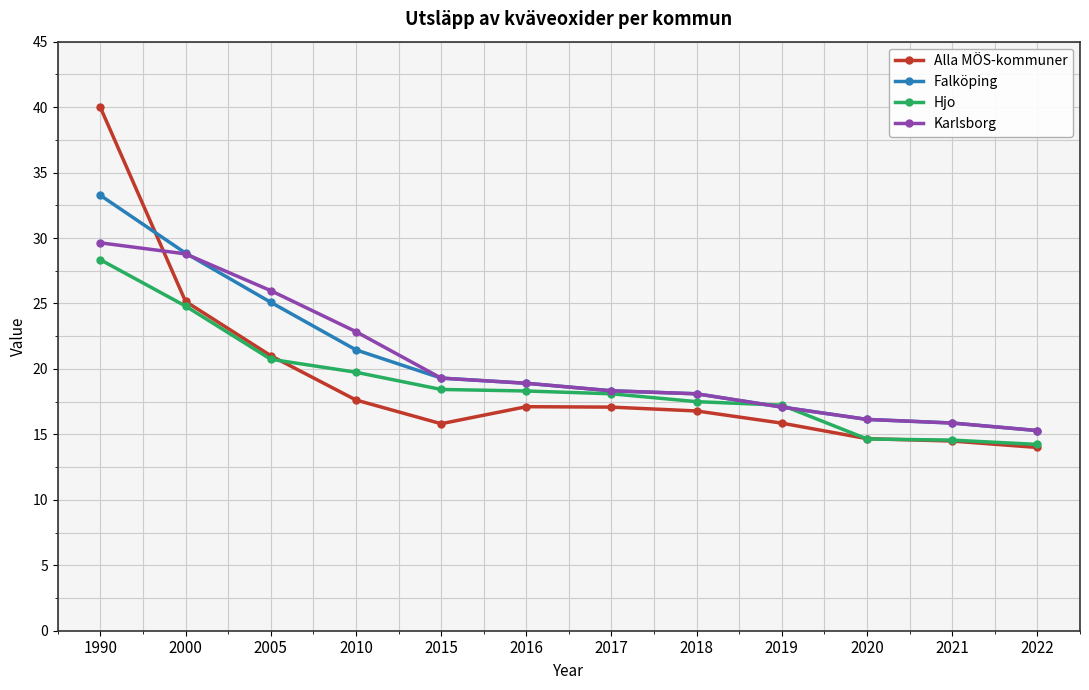

Between 2015 and 2016, which series saw the biggest shift?

Alla MÖS-kommuner